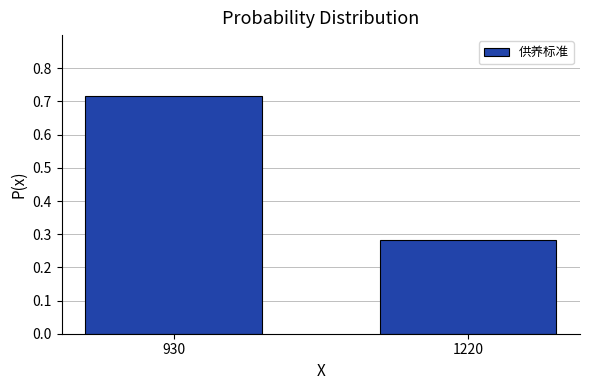

At which label is the value closest to 0?

1220